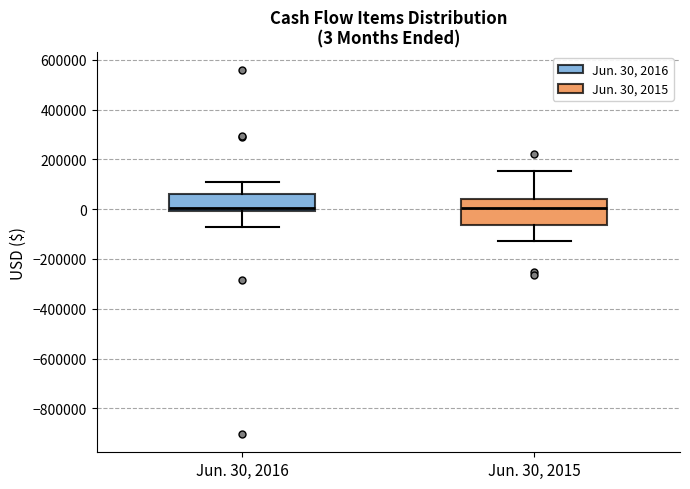

Which box is the tallest, from its lower edge to its upper edge?

Jun. 30, 2015